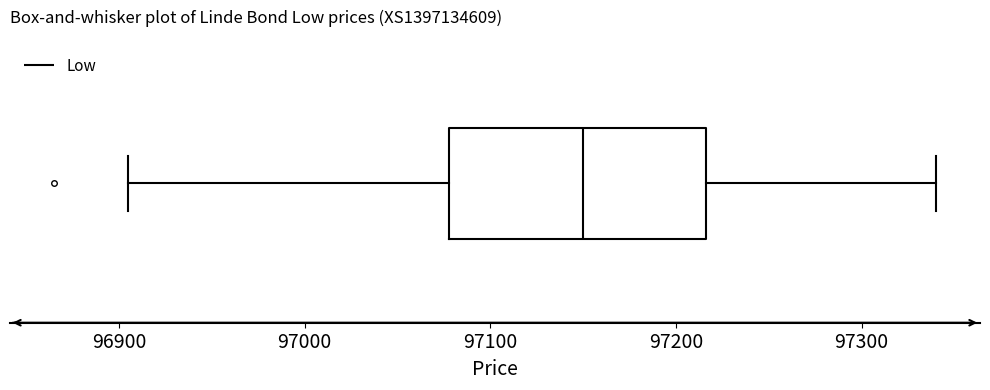

Read this box plot against the x-axis: the position of the median line, the range covered by the box, and the ends of both whiskers. The values are not printed on the chart, so give them approximately, as read against the axis.

median 97150, box 97080 to 97220, whiskers 96910 to 97340